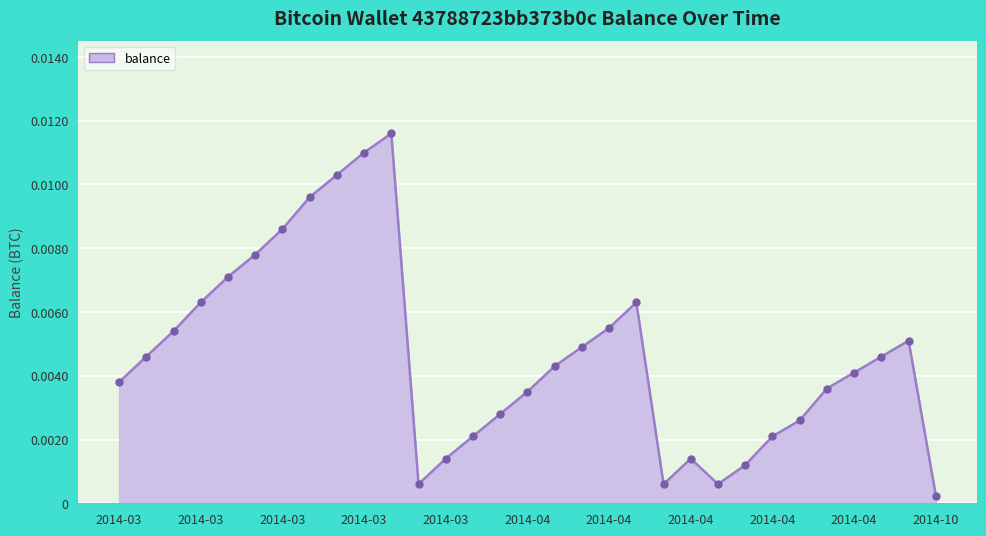

How many points are lower than both their immediate neighbors (excluding endpoints)?

3